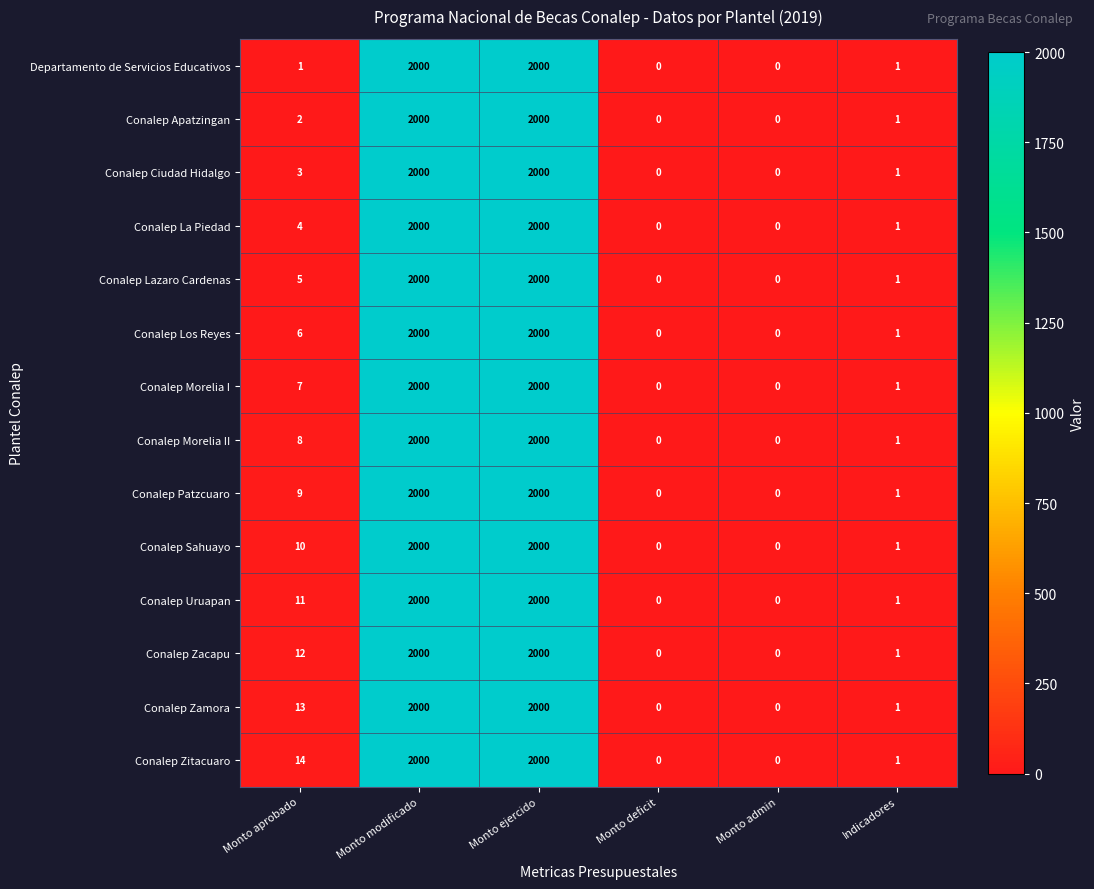

What is the difference between the Conalep Sahuayo values at Monto modificado and Monto deficit?

2000